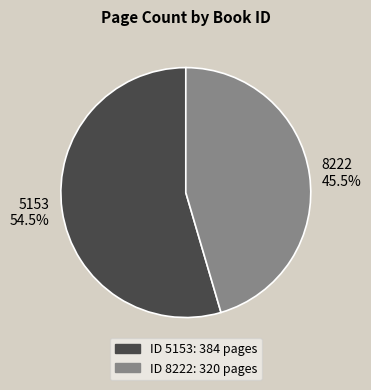

Which slice represents more than half of the pie?

5153